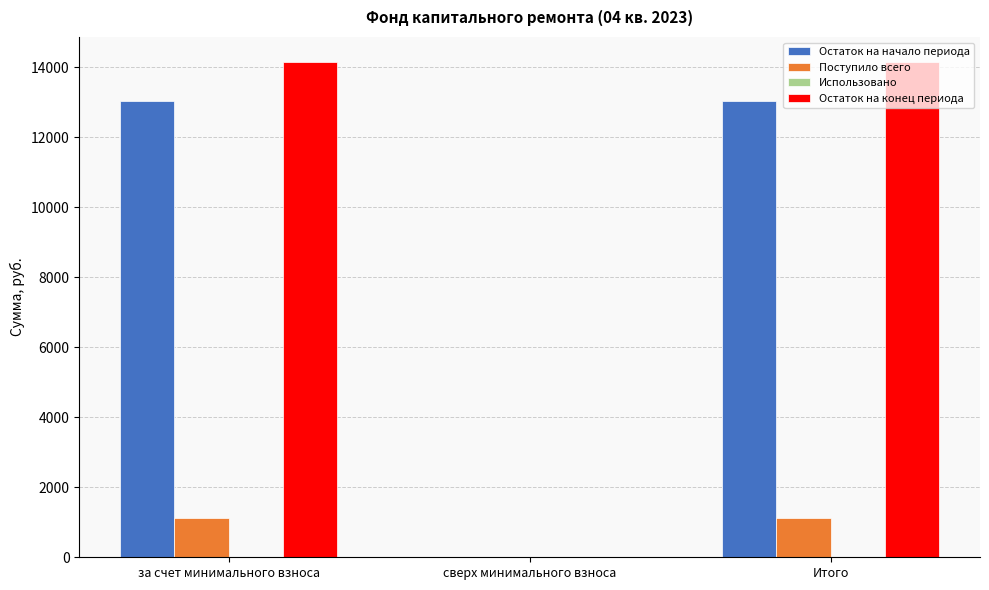

How many data points does each series have?

3